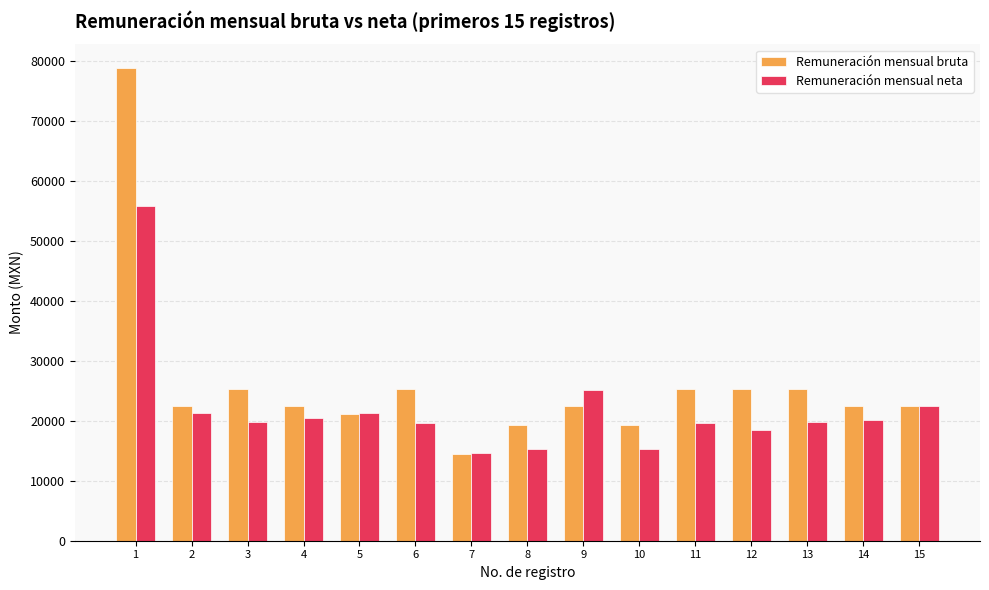

What is the maximum value for Remuneración mensual neta?

55786.9